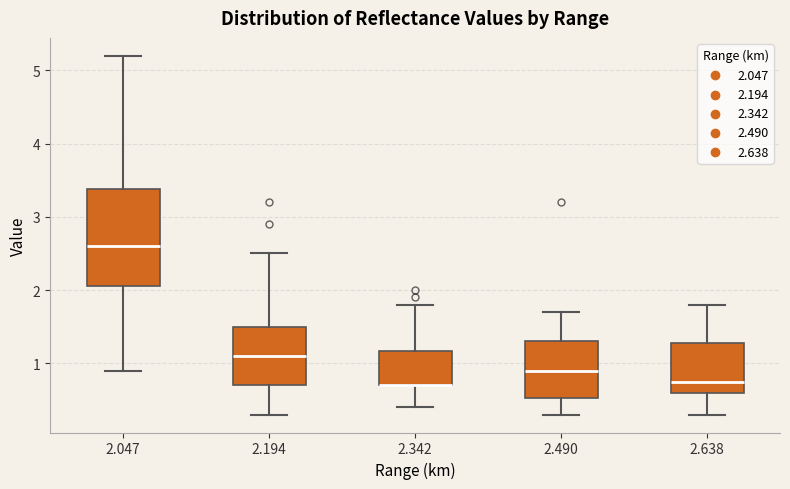

Reading left to right, transcribe this box plot: for each box, give where its median line is, the range the box spans, and where its two whiskers end, as read against the y-axis. The values are not printed on the chart, so give them approximately, as read against the axis.

2.047: median 2.6, box 2.1 to 3.4, whiskers 0.9 to 5.2
2.194: median 1.1, box 0.7 to 1.5, whiskers 0.3 to 2.5
2.342: median 0.7 (drawn on the box's lower edge), box 0.7 to 1.2, whiskers 0.4 to 1.8
2.490: median 0.9, box 0.5 to 1.3, whiskers 0.3 to 1.7
2.638: median 0.8, box 0.6 to 1.3, whiskers 0.3 to 1.8